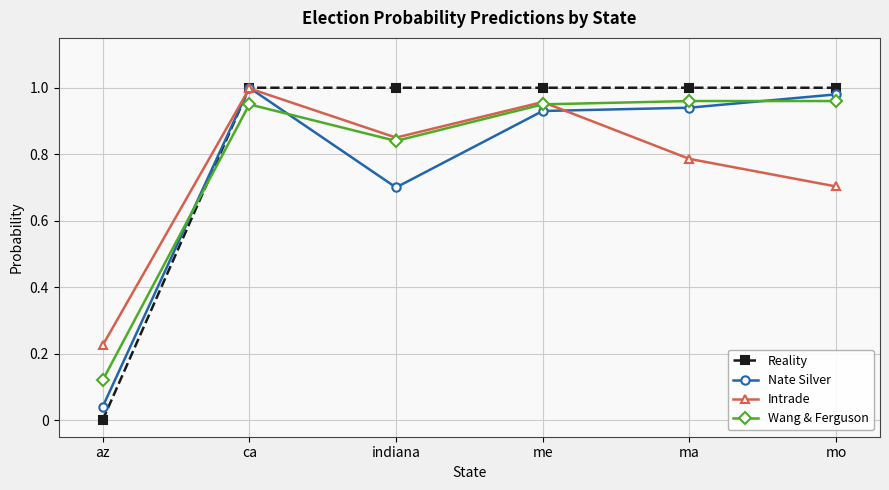

What position from the right is me?

3